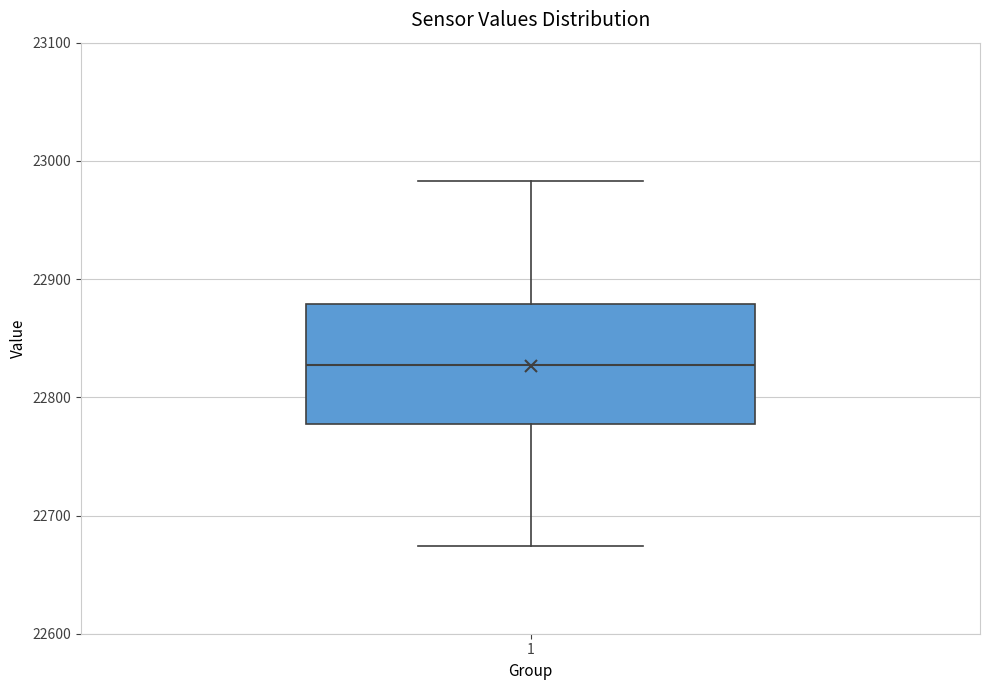

Transcribe this box plot: give where the median line is, the range the box spans, and where the two whiskers end, as read against the y-axis. The values are not printed on the chart, so give them approximately, as read against the axis.

median 22830, box 22780 to 22880, whiskers 22670 to 22980